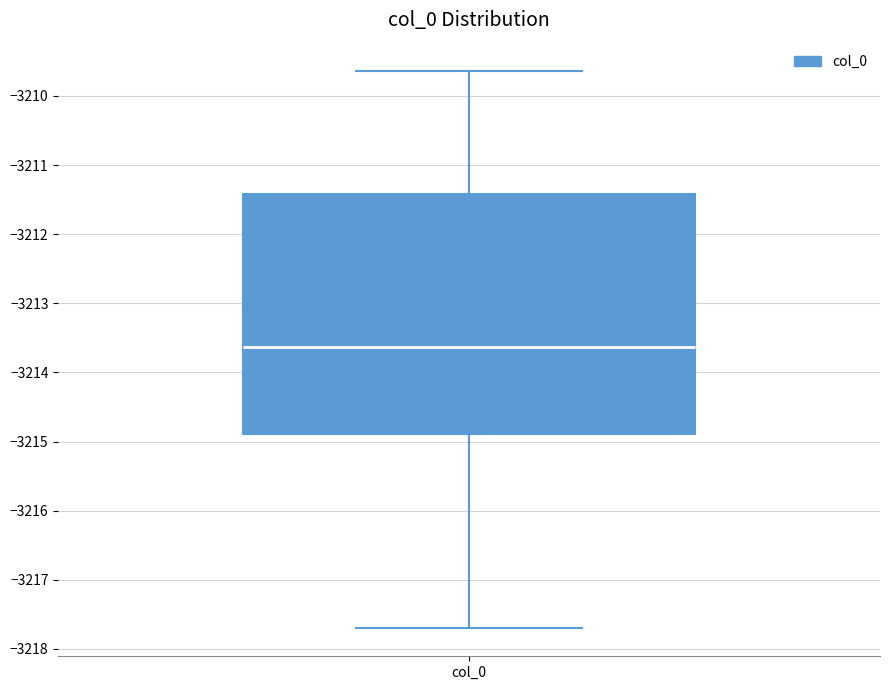

Read this box plot against the y-axis: the position of the median line, the range covered by the box, and the ends of both whiskers. The values are not printed on the chart, so give them approximately, as read against the axis.

median -3213.6, box -3214.9 to -3211.4, whiskers -3217.7 to -3209.6